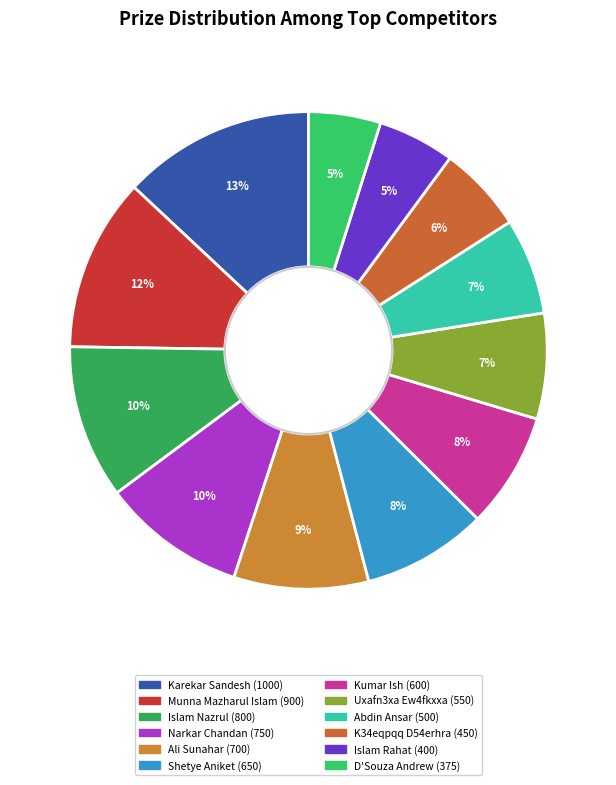

What is the change in value from Karekar Sandesh to Islam Nazrul?

-200